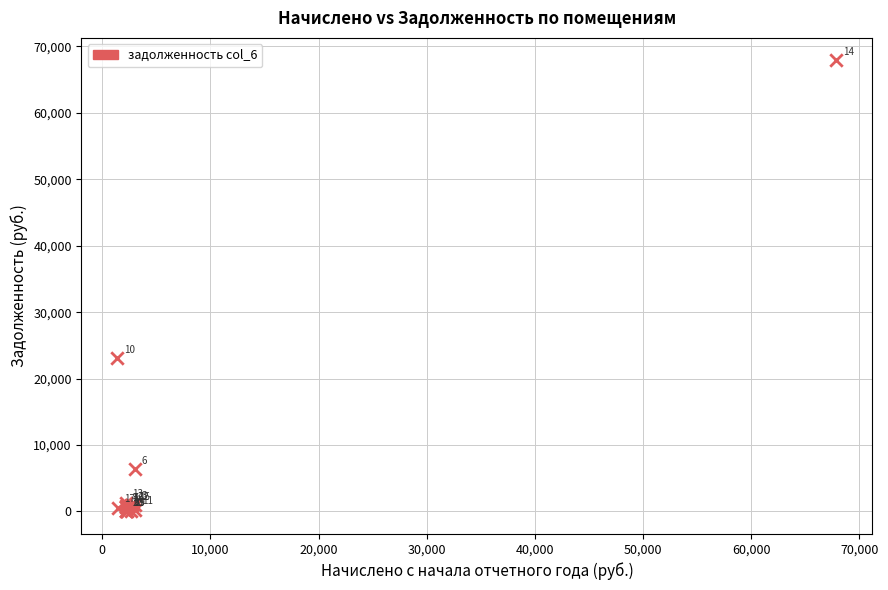

What Y value in the scatter plot is closest to 33946?

23080.4